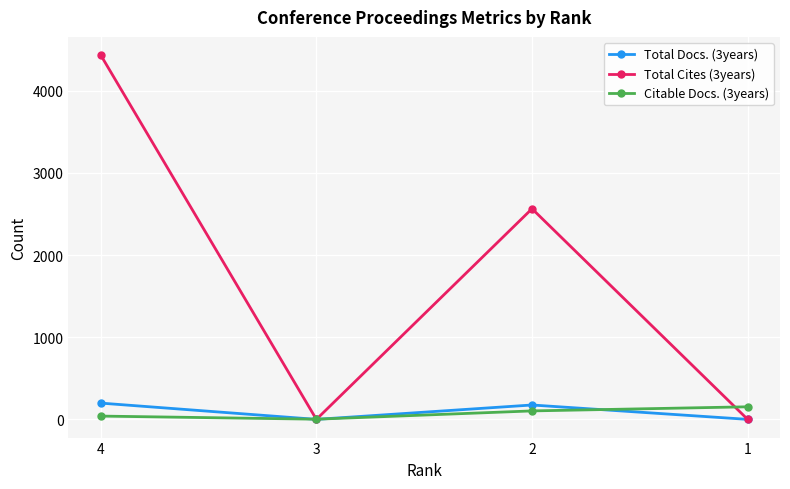

How many values in the Total Cites (3years) series are below 2564?

2